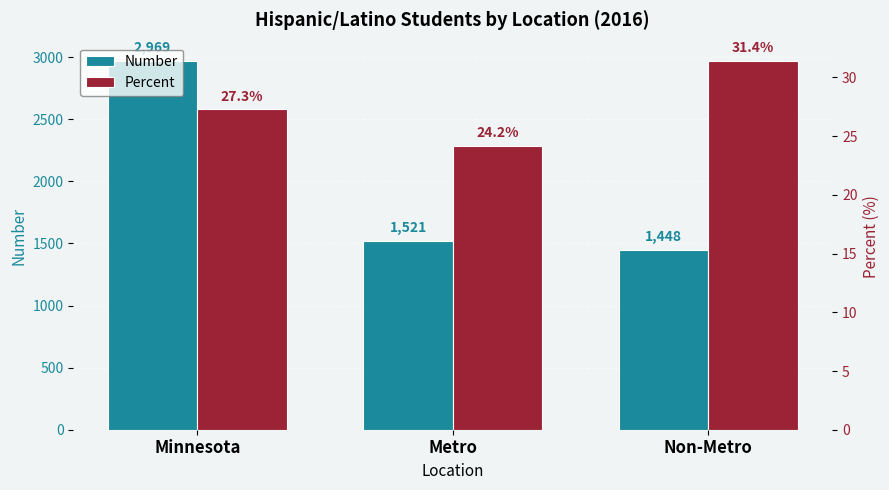

Are the bars grouped side by side (vs. stacked)?

Yes